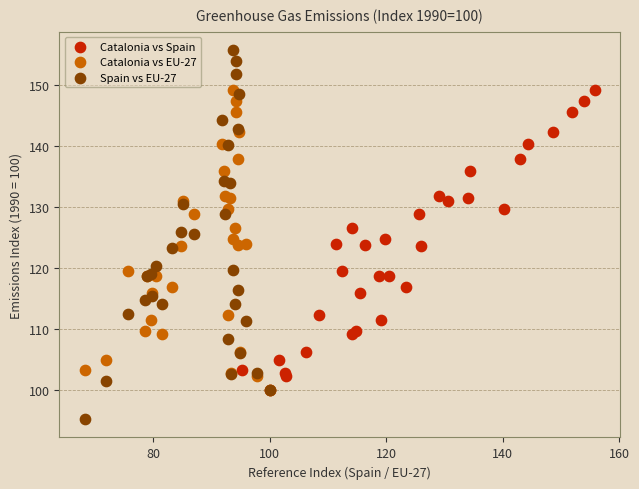

Which series has the largest Y range (max minus min)?

Spain vs EU-27